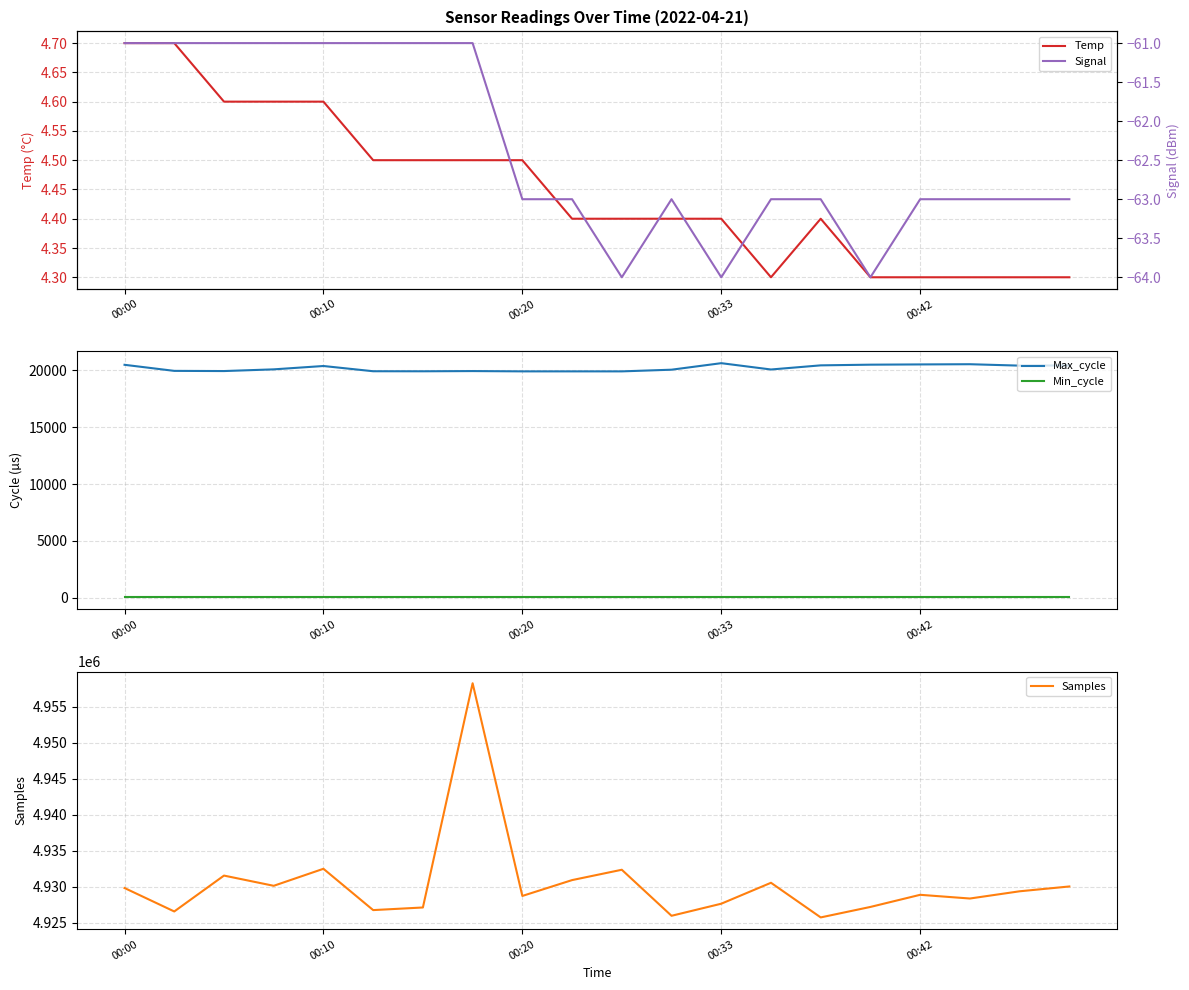

What is the highest value of the Signal series?

-61.0